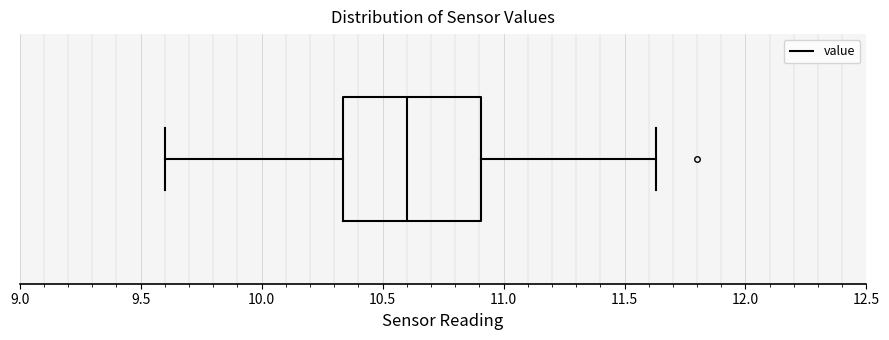

Transcribe this box plot: give where the median line is, the range the box spans, and where the two whiskers end, as read against the x-axis. The values are not printed on the chart, so give them approximately, as read against the axis.

median 10.60, box 10.35 to 10.90, whiskers 9.60 to 11.65